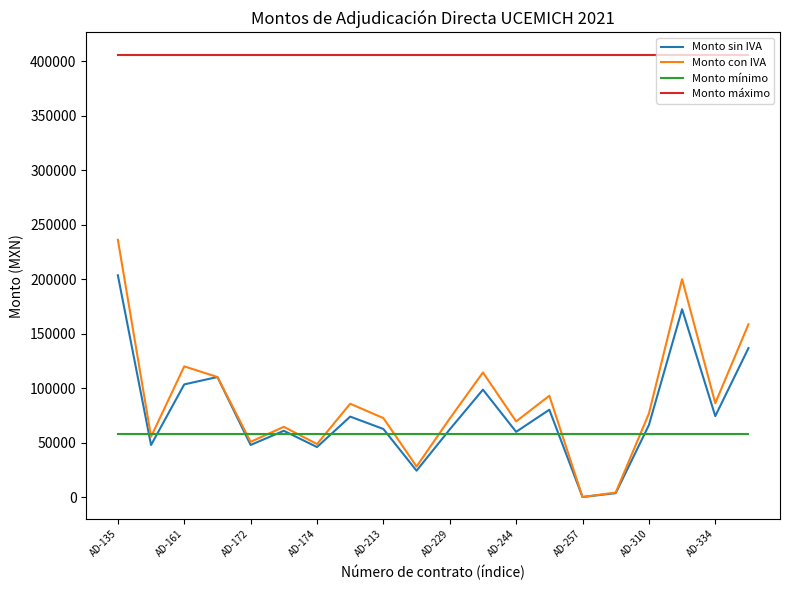

Rank the series by their maximum value, from lowest to highest.

Monto mínimo, Monto sin IVA, Monto con IVA, Monto máximo